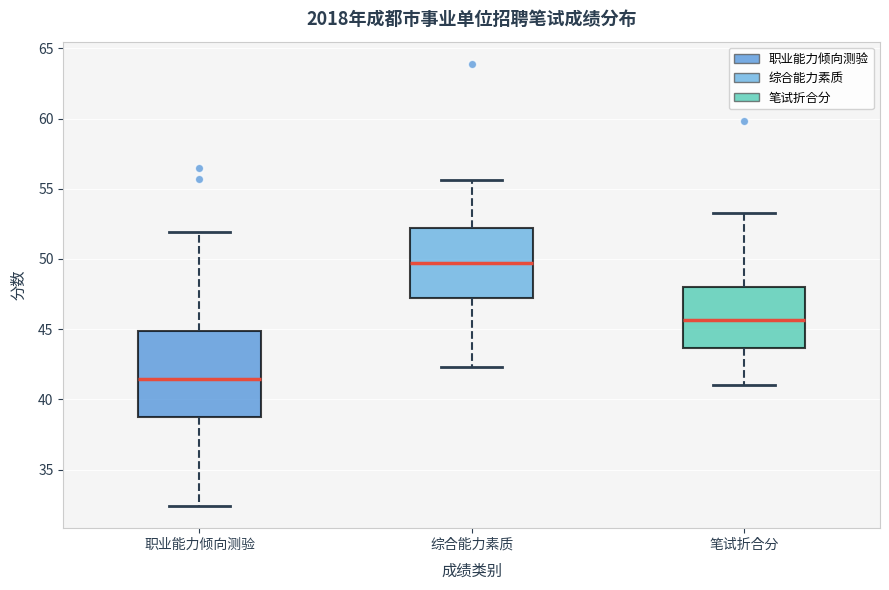

Reading left to right, read every box against the y-axis: the position of its median line, the range the box covers, and the ends of its whiskers. The values are not printed on the chart, so give them approximately, as read against the axis.

职业能力倾向测验: median 41.5, box 38.5 to 45.0, whiskers 32.5 to 52.0
综合能力素质: median 49.5, box 47.5 to 52.0, whiskers 42.5 to 55.5
笔试折合分: median 45.5, box 43.5 to 48.0, whiskers 41.0 to 53.5